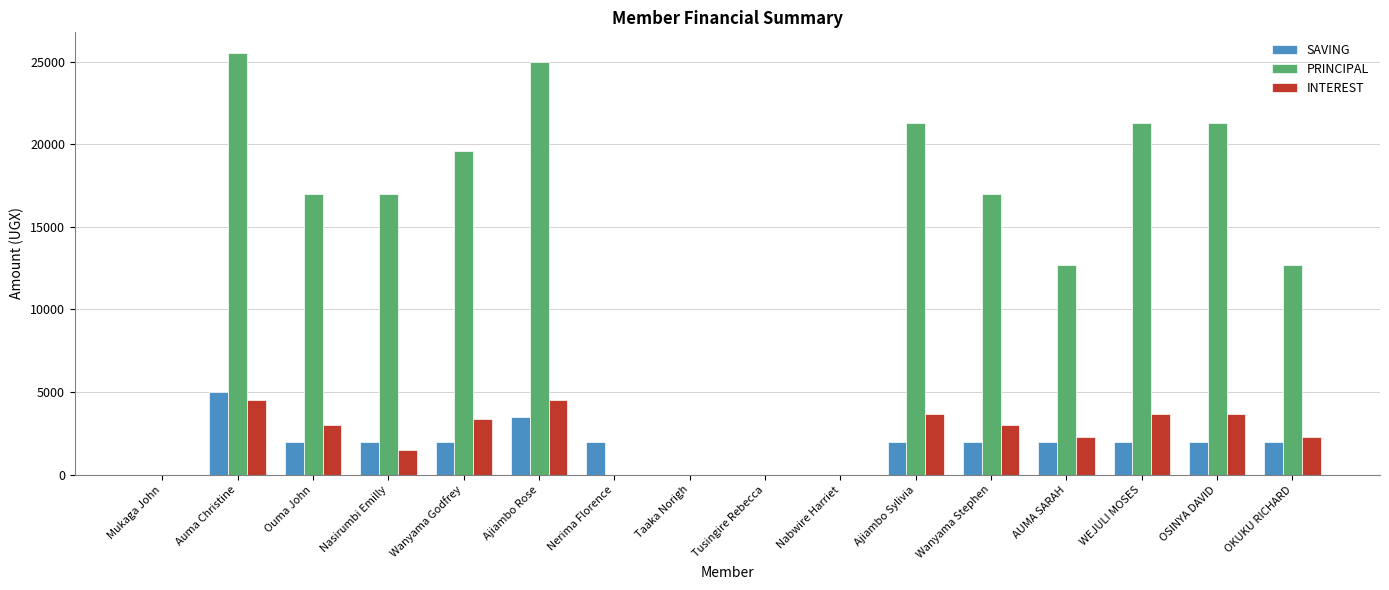

At which category is the sum across all series the highest?

Auma Christine